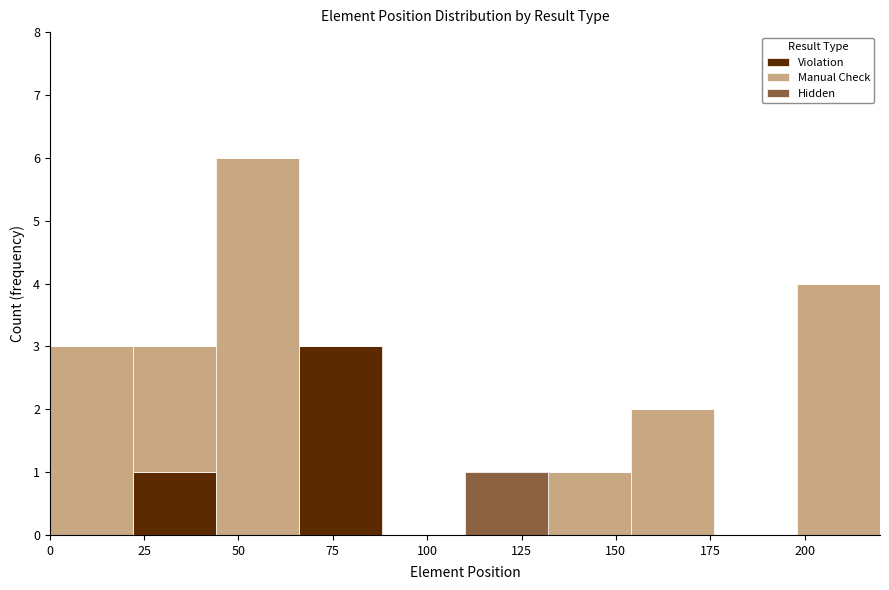

Reading left to right, transcribe this chart: for each stacked bar, give the range it covers on the x-axis and its total height. Neither the bar edges nor the heights are printed on the chart, so give them approximately, as read against the axes.

0 to 22: 3
22 to 44: 3
44 to 66: 6
66 to 88: 3
88 to 110: 0
110 to 132: 1
132 to 154: 1
154 to 176: 2
176 to 198: 0
198 to 220: 4